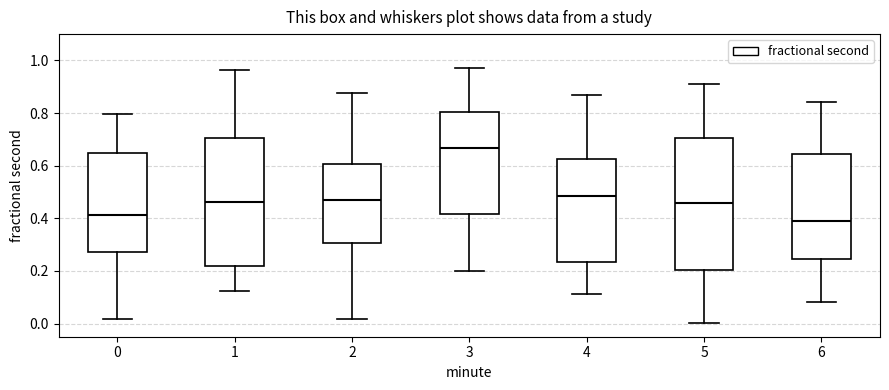

Which box has the highest median line?

3